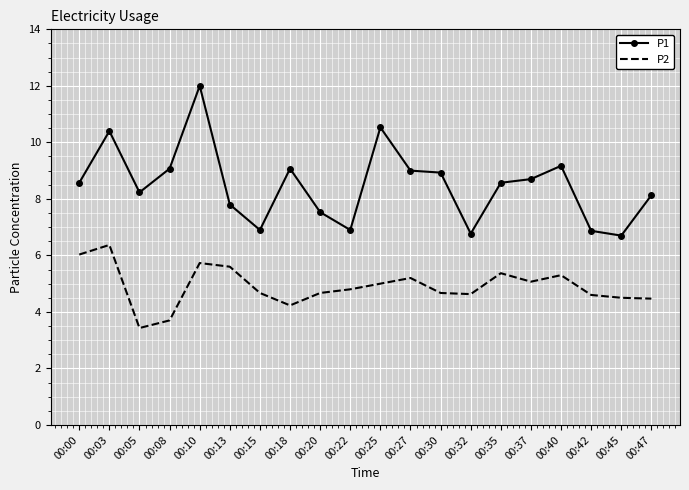

Count the number of categories in the chart.

20